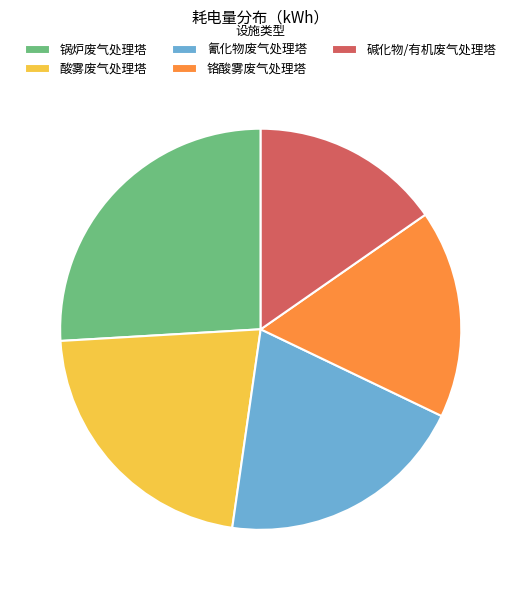

Do 锅炉废气处理塔 and 铬酸雾废气处理塔 together represent more than half of the pie?

No